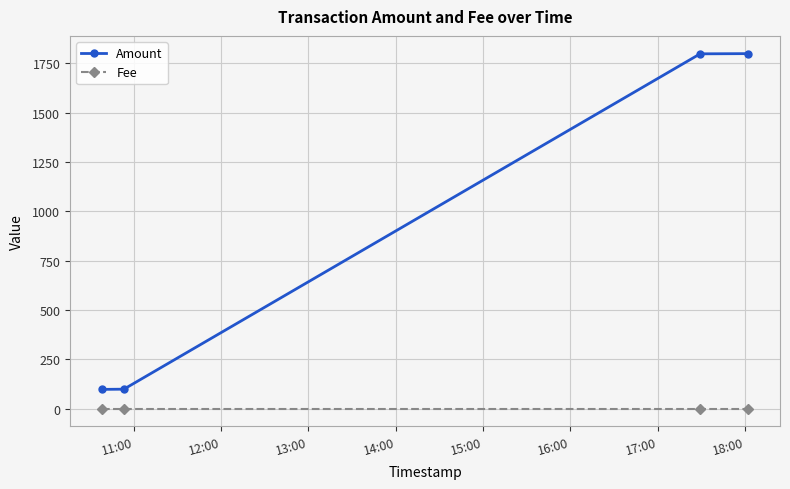

True or false: Amount and Fee cross at least once.

False